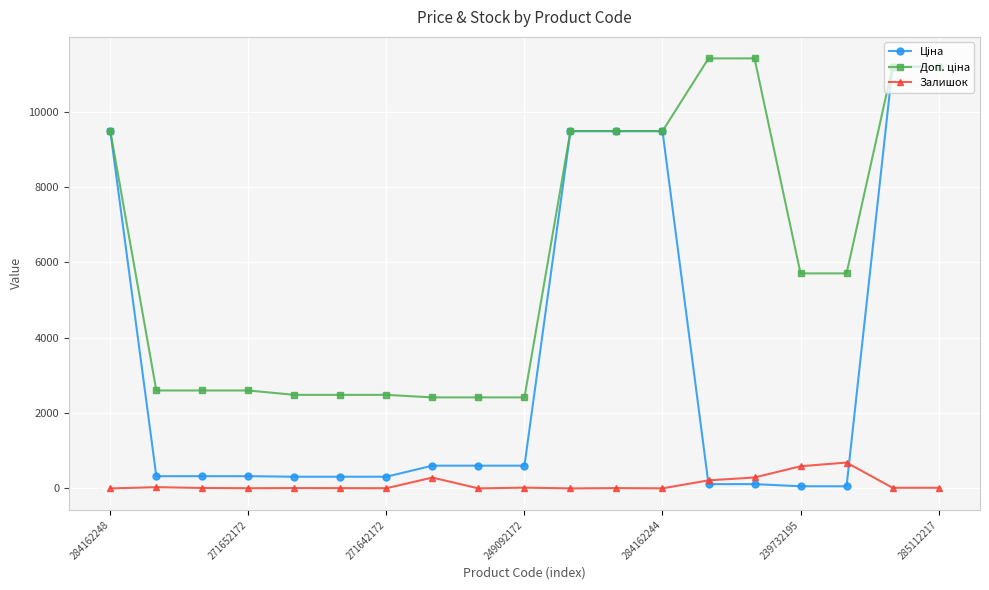

What is the value of the Залишок point at the 17th from the left?

686.0